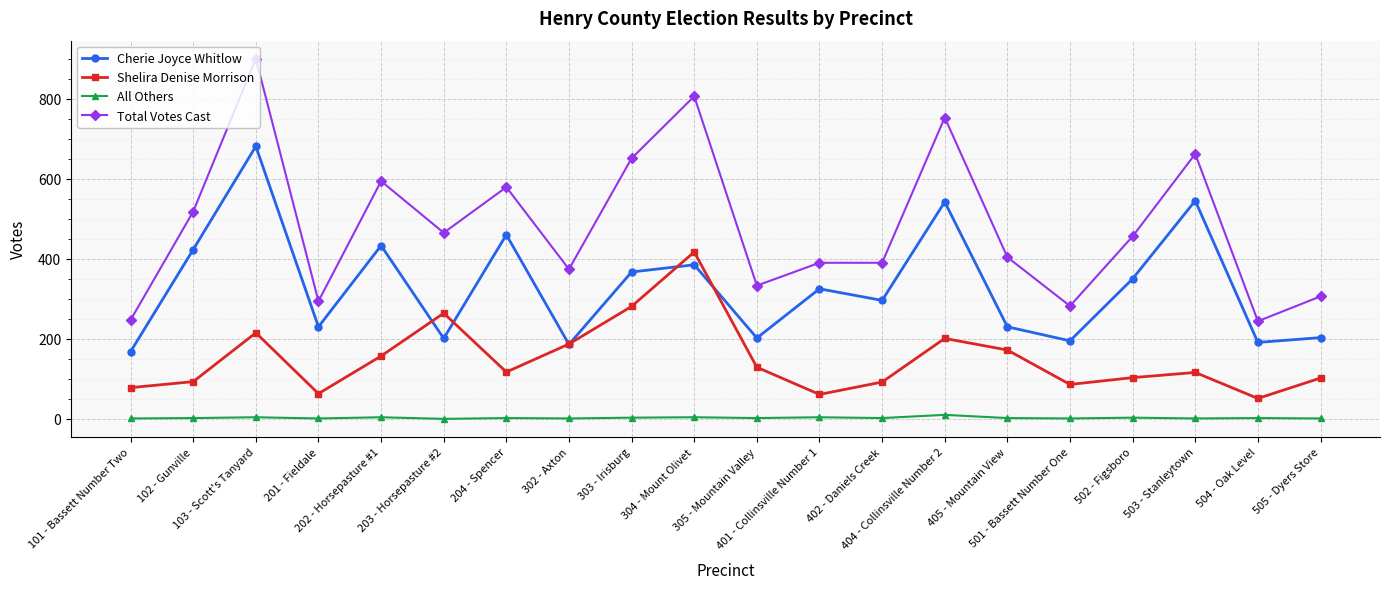

How many interior local peaks does the Cherie Joyce Whitlow series have?

7